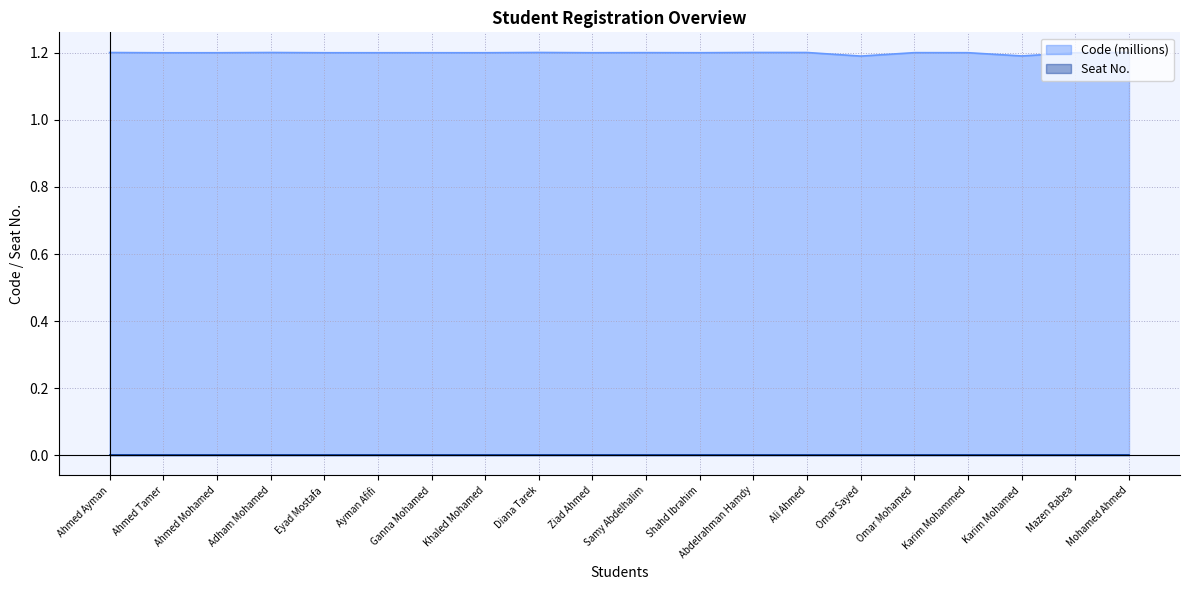

What is the value of the 2nd point from the left?

1.2